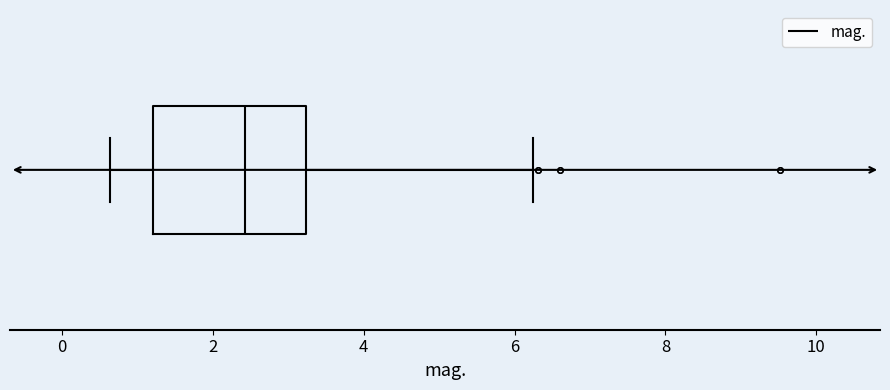

Read this box plot against the x-axis: the position of the median line, the range covered by the box, and the ends of both whiskers. The values are not printed on the chart, so give them approximately, as read against the axis.

median 2.4, box 1.2 to 3.2, whiskers 0.6 to 6.2